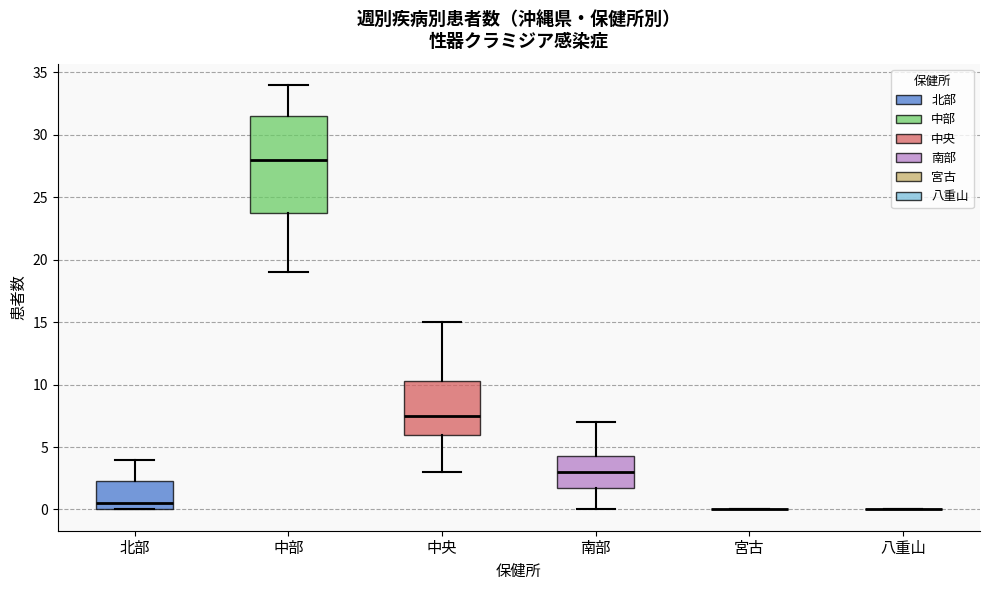

Where is the lower edge of the box for 北部 on the y-axis? The values are not printed on the chart, so give them approximately, as read against the axis.

0.0